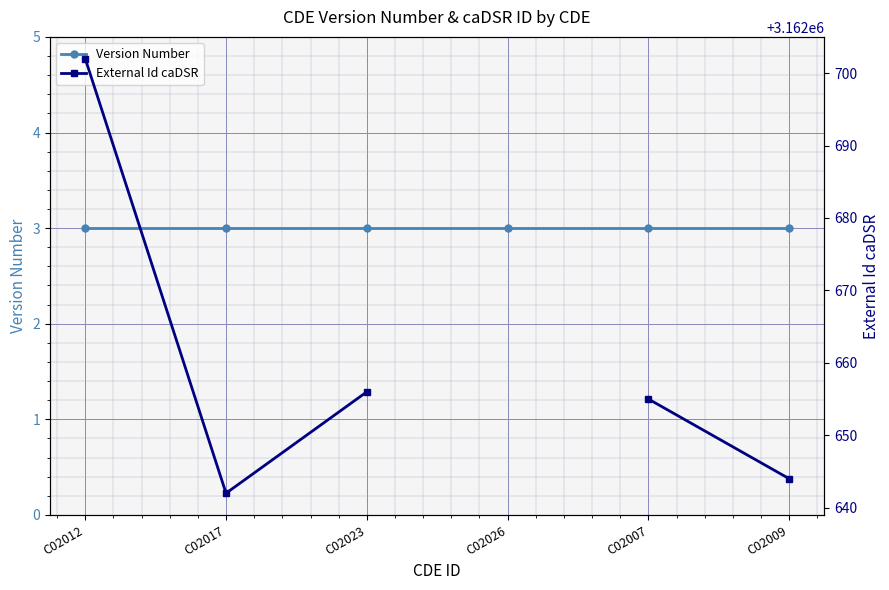

Rank the series at C02012 from lowest to highest value.

Version Number, External Id caDSR